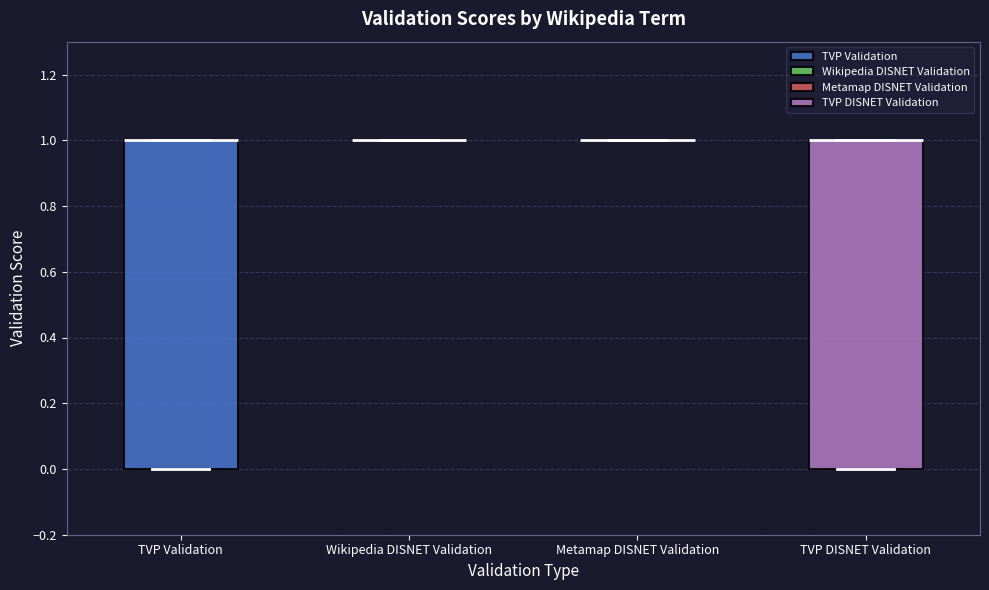

Reading left to right, transcribe this box plot: for each box, give where its median line is, the range the box spans, and where its two whiskers end, as read against the y-axis. The values are not printed on the chart, so give them approximately, as read against the axis.

TVP Validation: median 1 (drawn on the box's upper edge), box 0 to 1, whiskers 0 to 1
Wikipedia DISNET Validation: box collapsed to a line at 1, whiskers 1 to 1
Metamap DISNET Validation: box collapsed to a line at 1, whiskers 1 to 1
TVP DISNET Validation: median 1 (drawn on the box's upper edge), box 0 to 1, whiskers 0 to 1